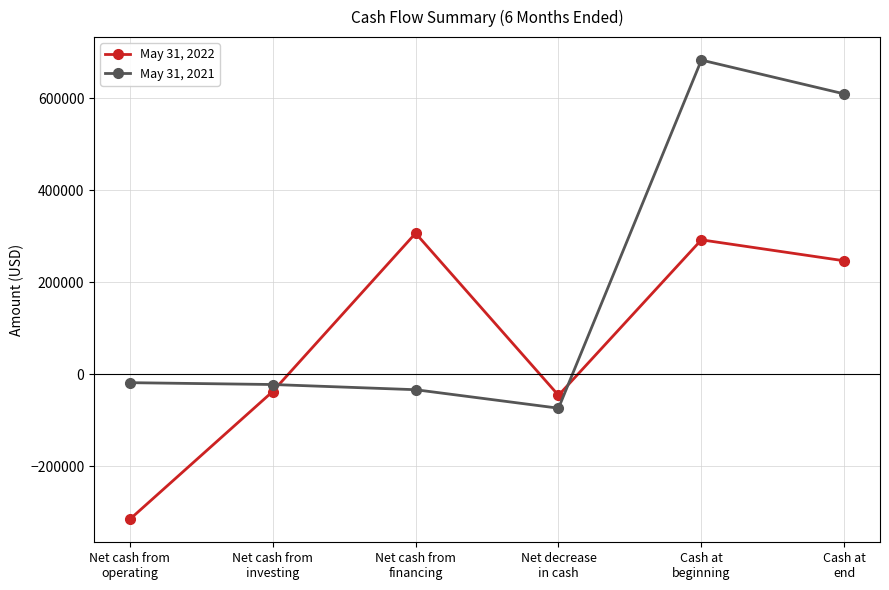

What is the smallest value displayed?

-314812